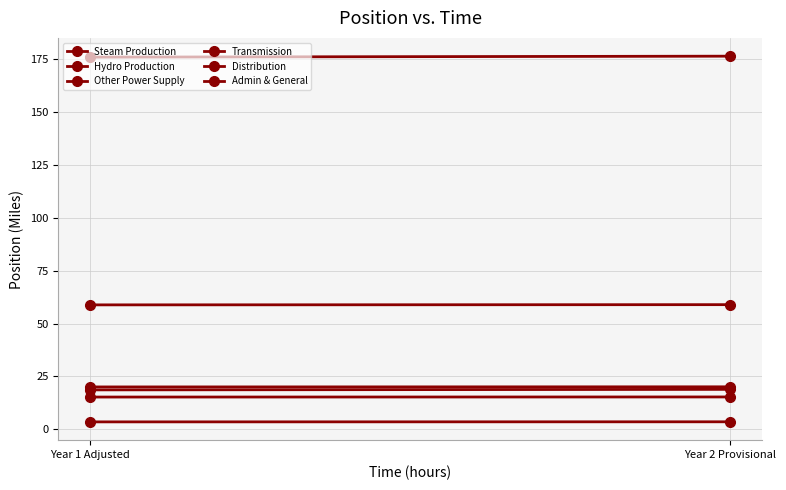

Rank the series by their maximum value, from lowest to highest.

Hydro Production, Admin & General, Distribution, Transmission, Steam Production, Other Power Supply